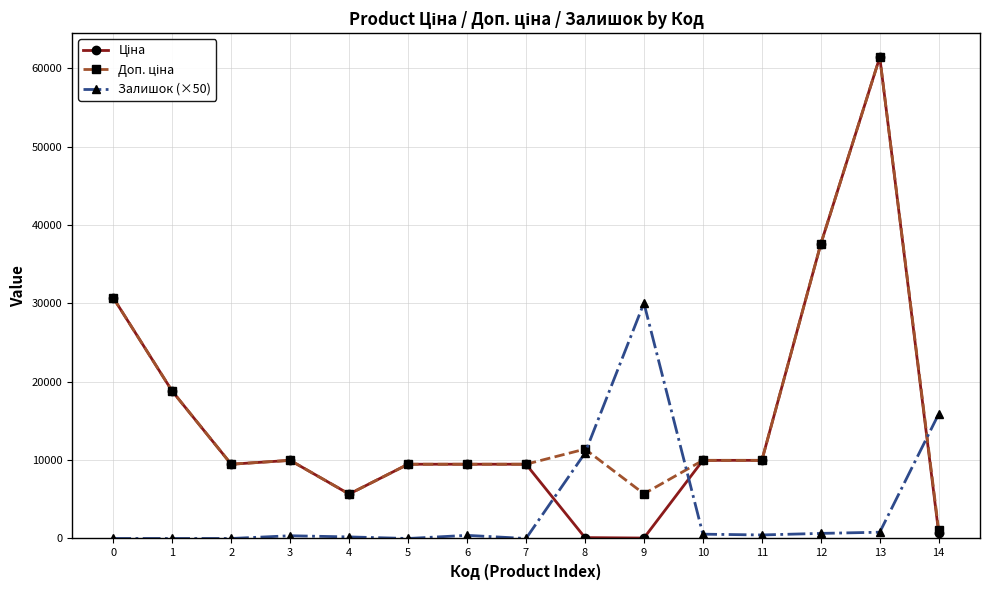

What is the maximum value shown in the chart?

61434.3